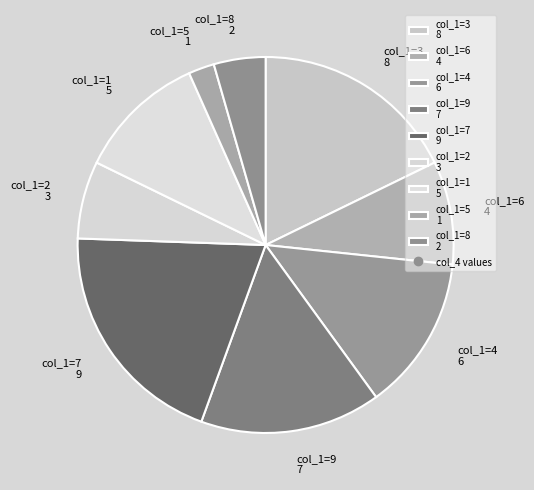

How many slices are in this pie chart?

9